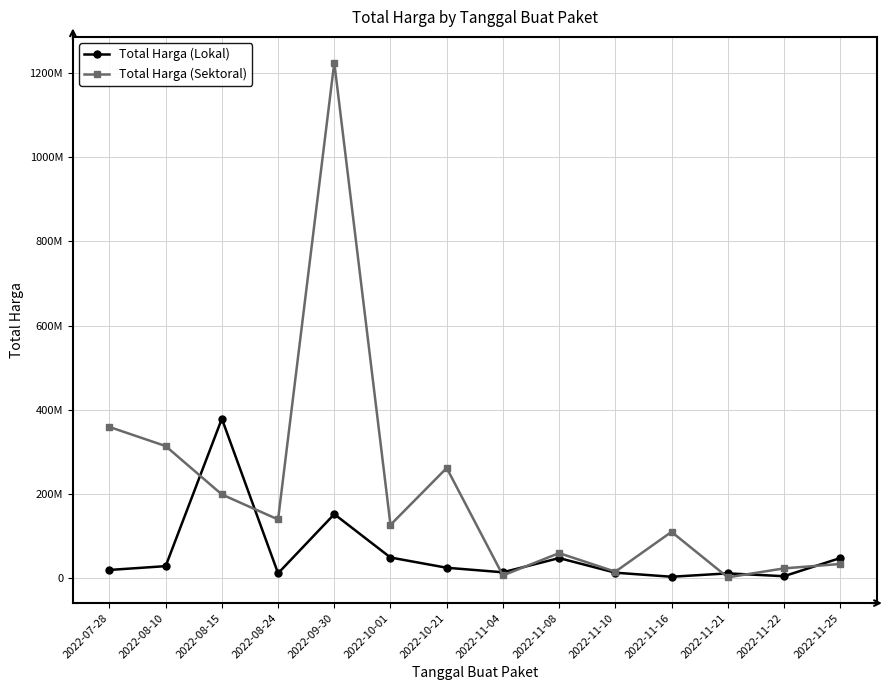

Is the value of Total Harga (Lokal) at 2022-10-01 greater than the value of Total Harga (Sektoral) at 2022-11-25?

Yes